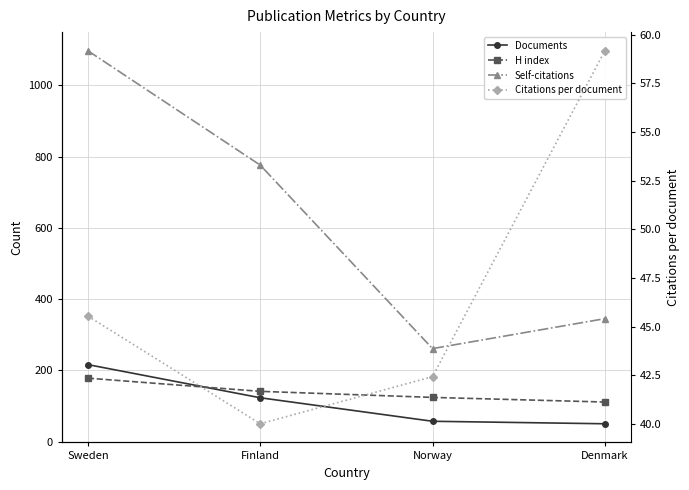

What is the sum of the Documents values at Finland and Sweden?

339.0